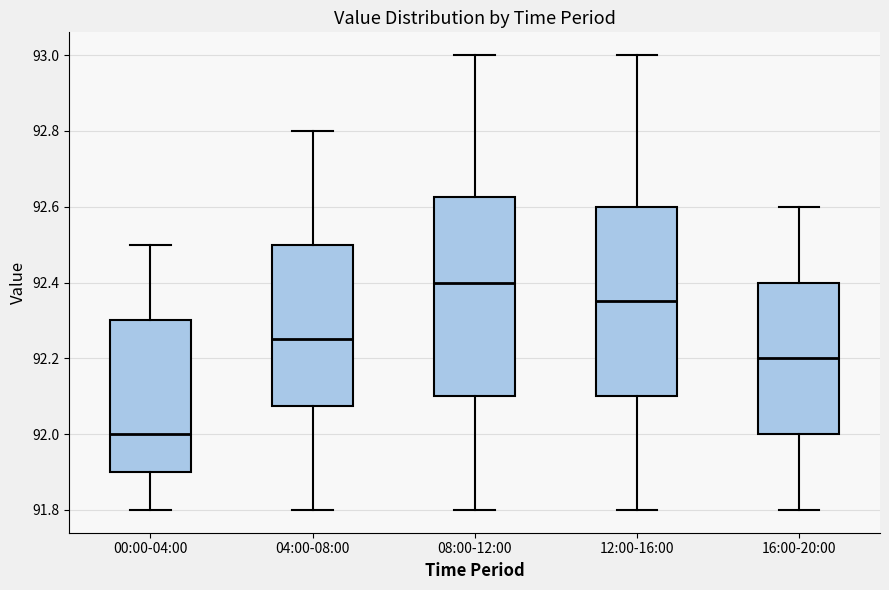

Reading left to right, read every box against the y-axis: the position of its median line, the range the box covers, and the ends of its whiskers. The values are not printed on the chart, so give them approximately, as read against the axis.

00:00-04:00: median 92.00, box 91.90 to 92.30, whiskers 91.80 to 92.50
04:00-08:00: median 92.26, box 92.08 to 92.50, whiskers 91.80 to 92.80
08:00-12:00: median 92.40, box 92.10 to 92.62, whiskers 91.80 to 93.00
12:00-16:00: median 92.36, box 92.10 to 92.60, whiskers 91.80 to 93.00
16:00-20:00: median 92.20, box 92.00 to 92.40, whiskers 91.80 to 92.60